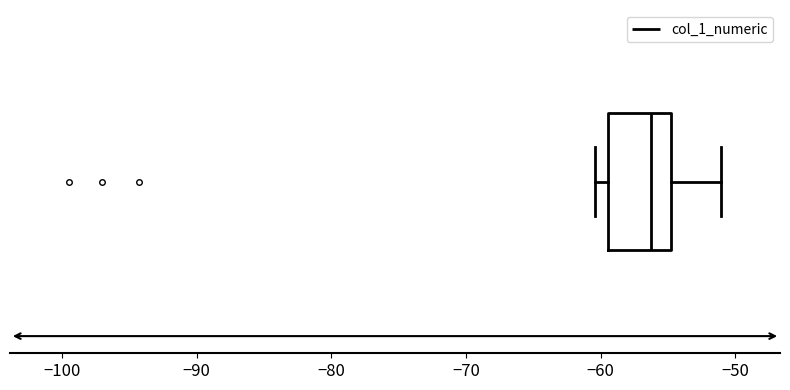

Where does the right whisker of the box end on the x-axis? The values are not printed on the chart, so give them approximately, as read against the axis.

-51